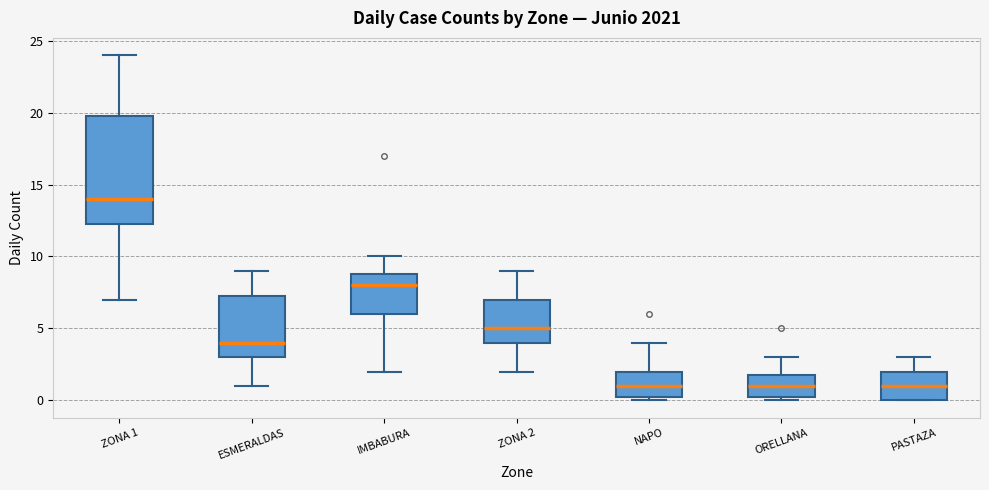

Reading left to right, read every box against the y-axis: the position of its median line, the range the box covers, and the ends of its whiskers. The values are not printed on the chart, so give them approximately, as read against the axis.

ZONA 1: median 14.0, box 12.5 to 20.0, whiskers 7.0 to 24.0
ESMERALDAS: median 4.0, box 3.0 to 7.5, whiskers 1.0 to 9.0
IMBABURA: median 8.0, box 6.0 to 9.0, whiskers 2.0 to 10.0
ZONA 2: median 5.0, box 4.0 to 7.0, whiskers 2.0 to 9.0
NAPO: median 1.0, box 0.5 to 2.0, whiskers 0.0 to 4.0
ORELLANA: median 1.0, box 0.5 to 2.0, whiskers 0.0 to 3.0
PASTAZA: median 1.0, box 0.0 to 2.0, whiskers 0.0 to 3.0